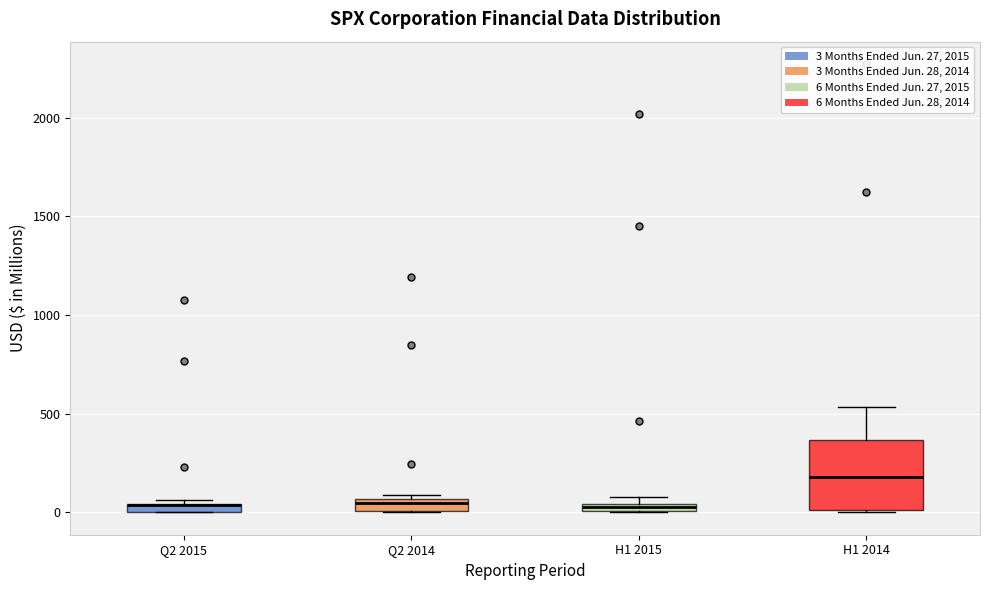

Which box is the tallest, from its lower edge to its upper edge?

H1 2014